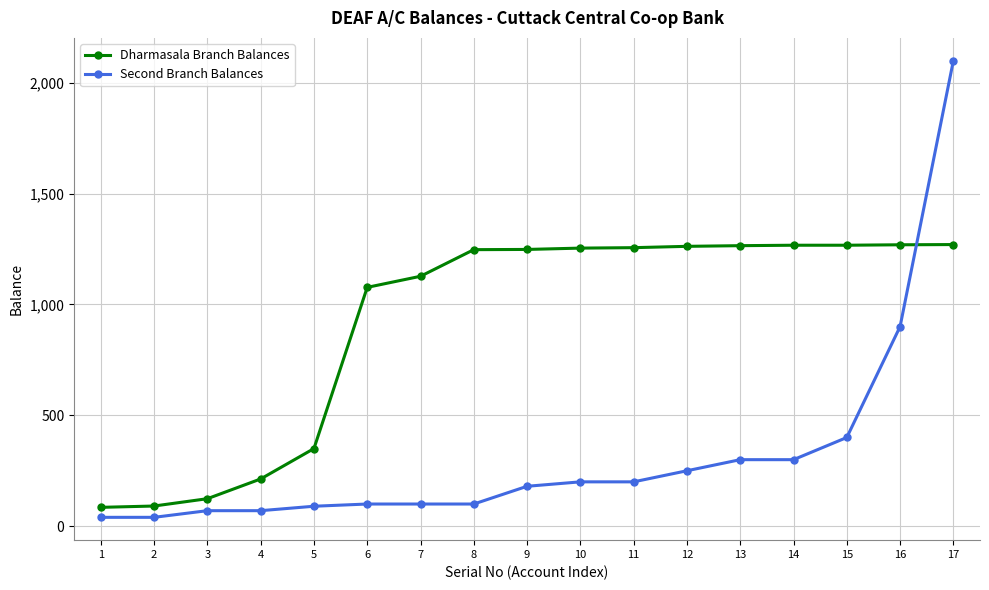

Is the value of Dharmasala Branch Balances at 13 greater than the value of Second Branch Balances at 6?

Yes